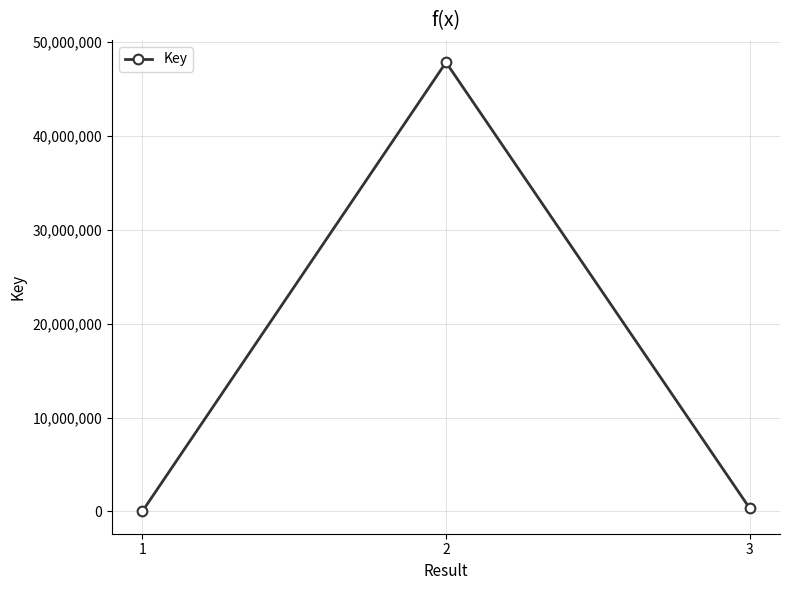

What is the average value?

16067357